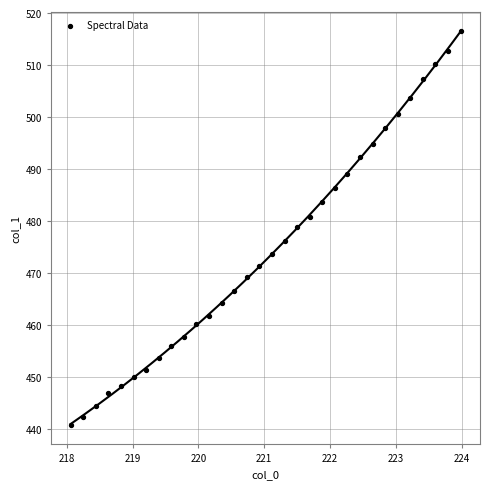

What is the range of Y values (max minus min)?

75.7